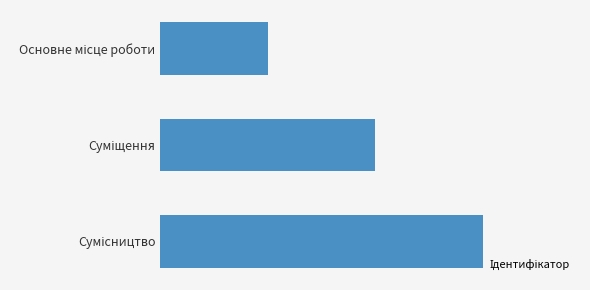

Are the bars horizontal?

Yes